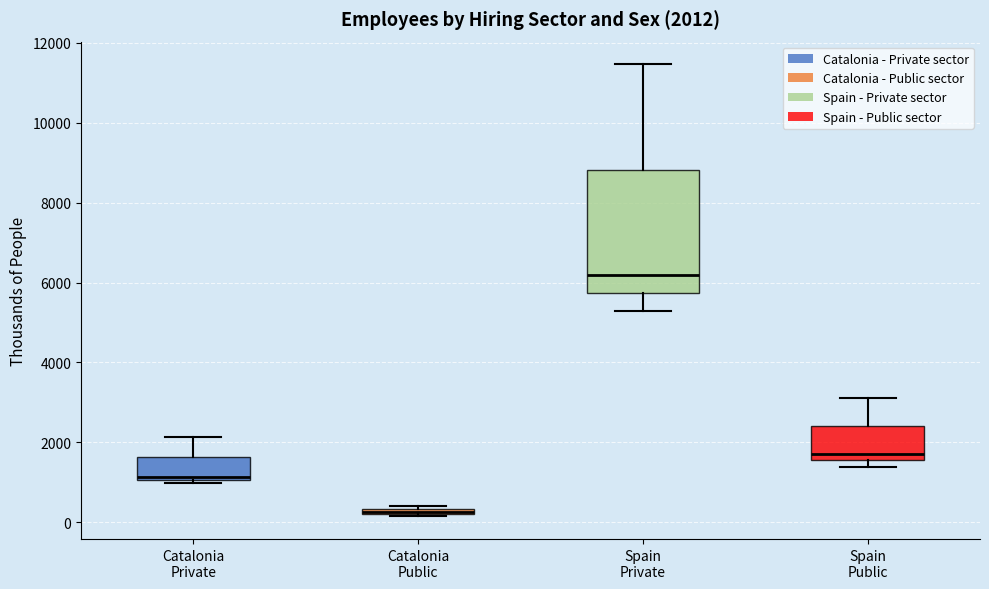

Comparing the boxes themselves (not the whiskers), which one is the tallest?

Spain Private